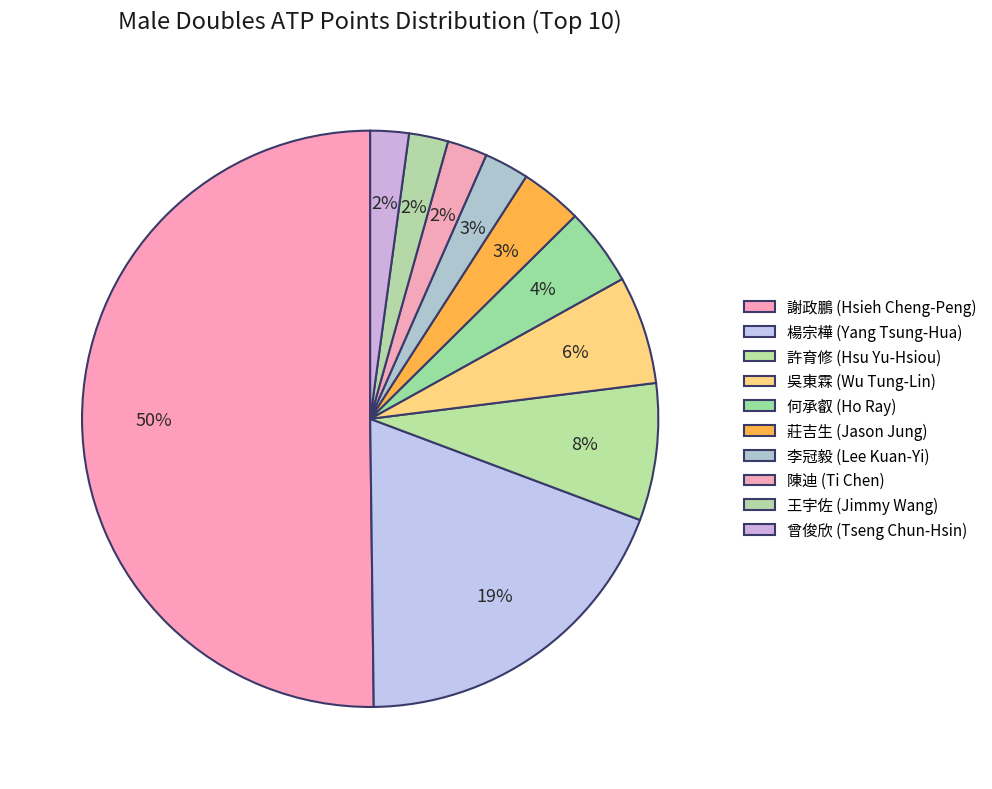

Rank the categories by value from lowest to highest.

曾俊欣 (Tseng Chun-Hsin), 王宇佐 (Jimmy Wang), 陳迪 (Ti Chen), 李冠毅 (Lee Kuan-Yi), 莊吉生 (Jason Jung), 何承叡 (Ho Ray), 吳東霖 (Wu Tung-Lin), 許育修 (Hsu Yu-Hsiou), 楊宗樺 (Yang Tsung-Hua), 謝政鵬 (Hsieh Cheng-Peng)